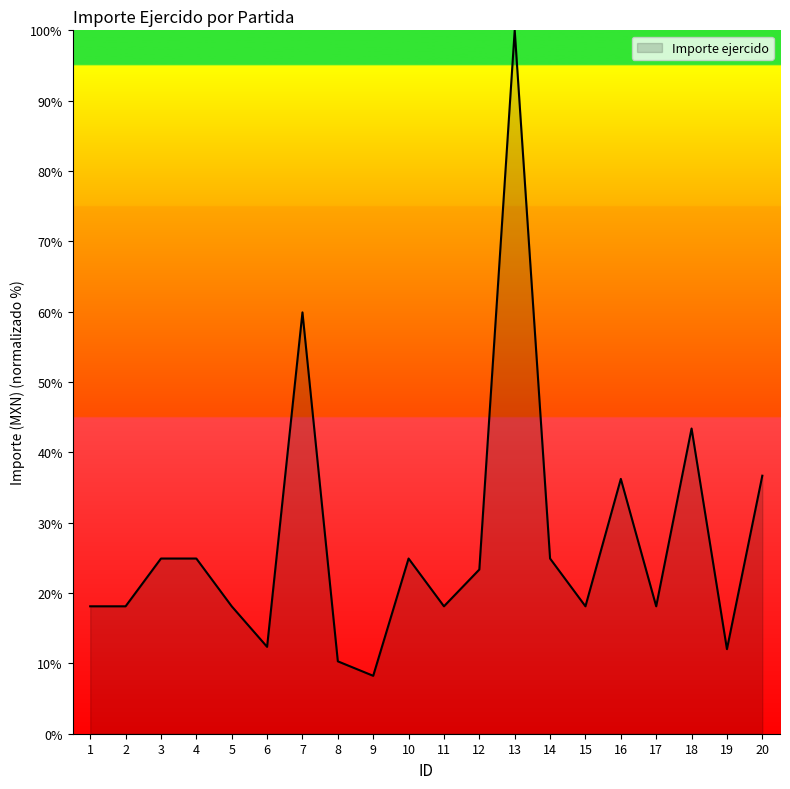

At which label is the value closest to 54?

7